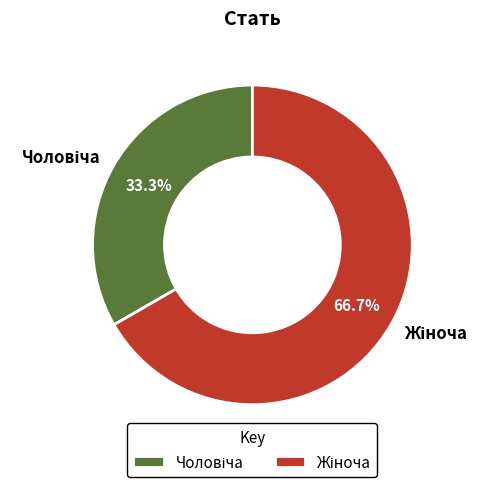

Is there any slice that represents more than half of the pie?

Yes